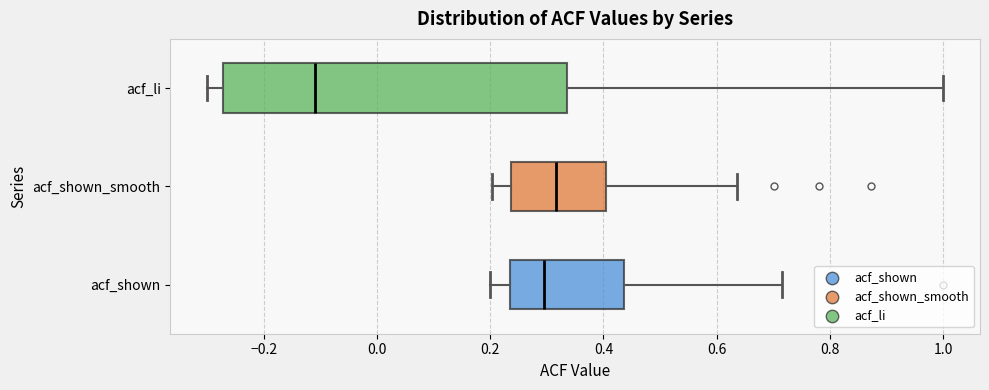

Which box's median line is the furthest to the right?

acf_shown_smooth